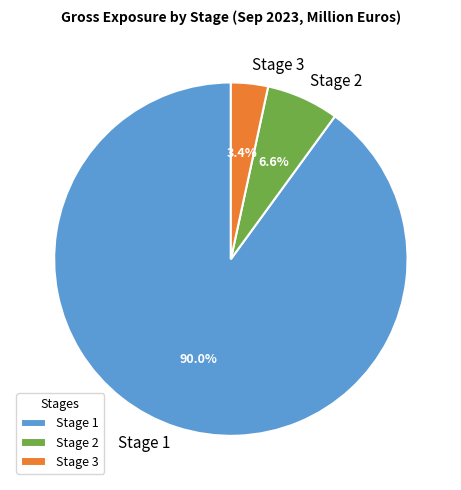

Between Stage 1 and Stage 3, which is larger?

Stage 1